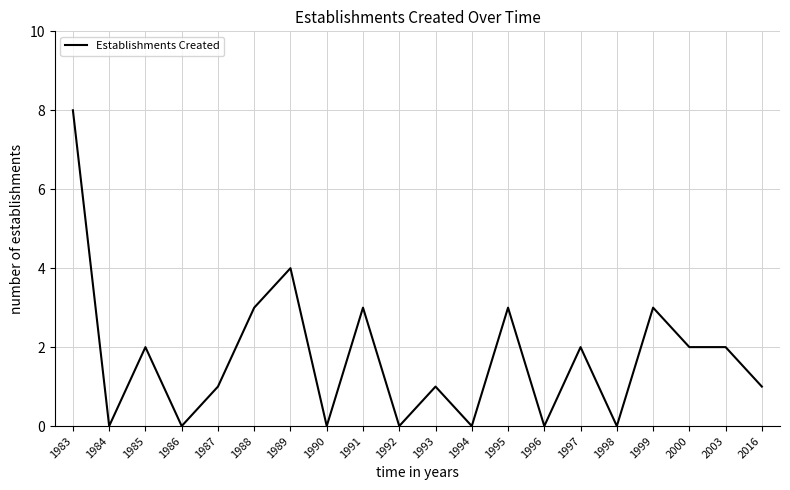

The value at 1991 is 3. True or false?

True